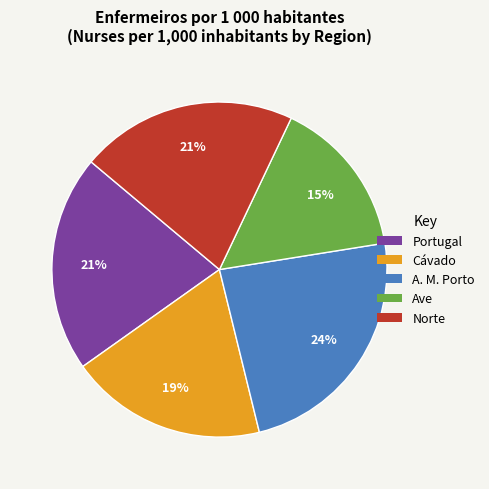

Which slice is the largest?

A. M. Porto